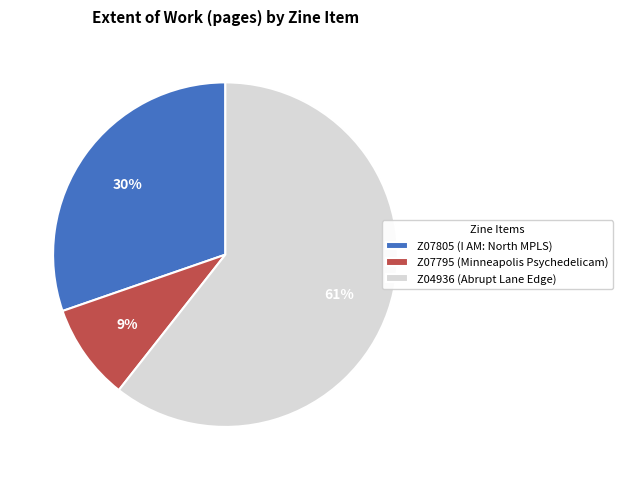

Which has a higher value, Z07795 (Minneapolis Psychedelicam) or Z04936 (Abrupt Lane Edge)?

Z04936 (Abrupt Lane Edge)